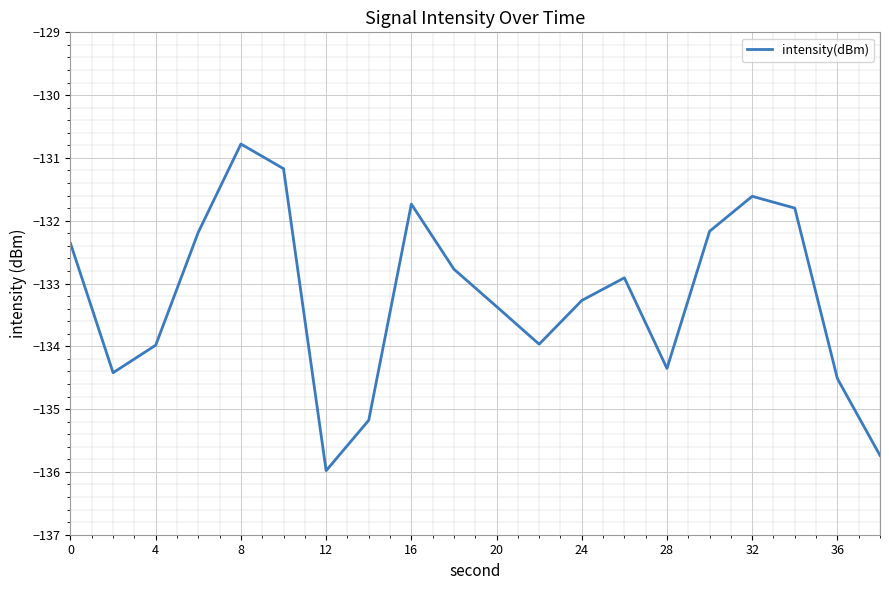

Reading right to left, transcribe all the data shown in this chart.

-135.7	-134.5	-131.8	-131.6	-132.2	-134.4	-132.9	-133.3	-134.0	-133.4	-132.8	-131.7	-135.2	-136.0	-131.2	-130.8	-132.2	-134.0	-134.4	-132.4